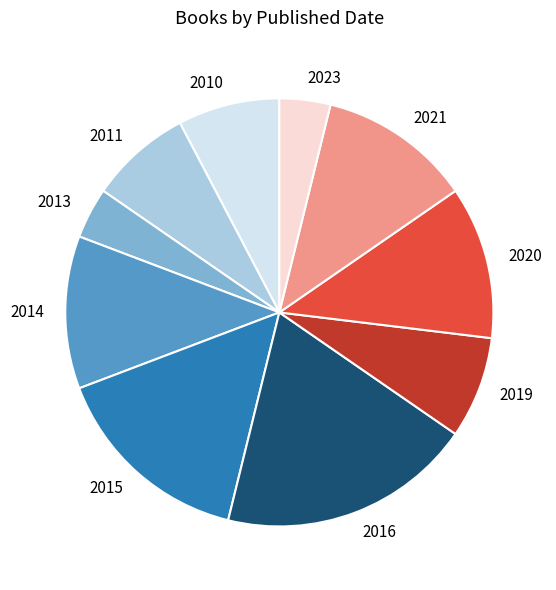

What is the ratio of the value at 2023 to the value at 2014?

0.3